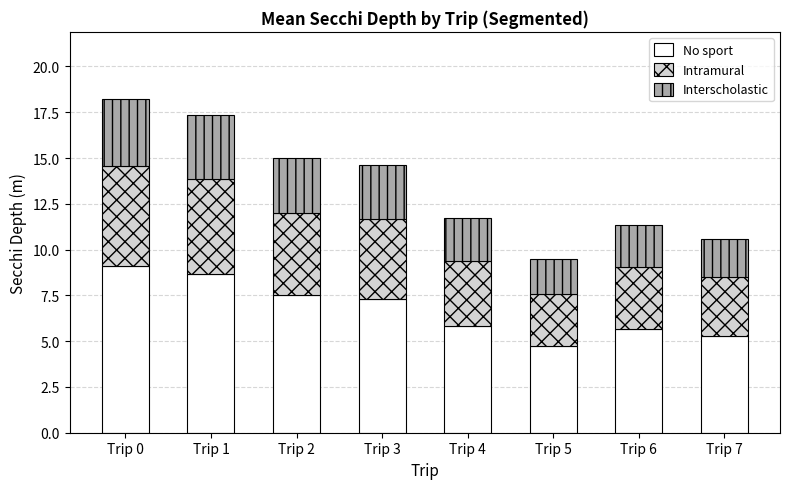

What is the value of the No sport bar at the 3rd from the left?

7.5